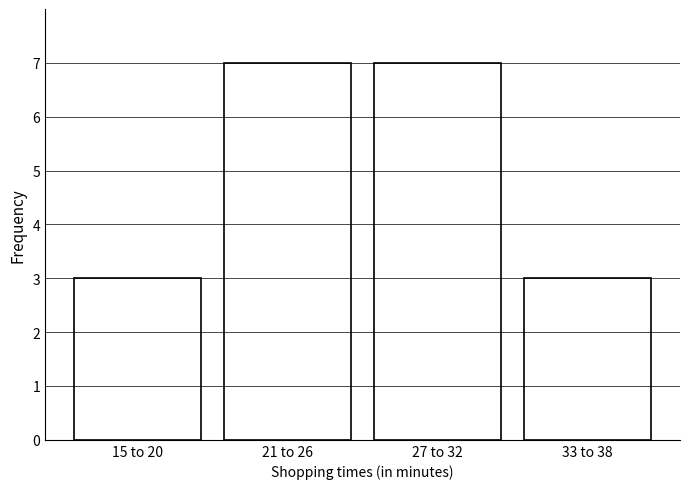

Reading left to right, what are all the values shown in this chart?

15 to 20=3	21 to 26=7	27 to 32=7	33 to 38=3